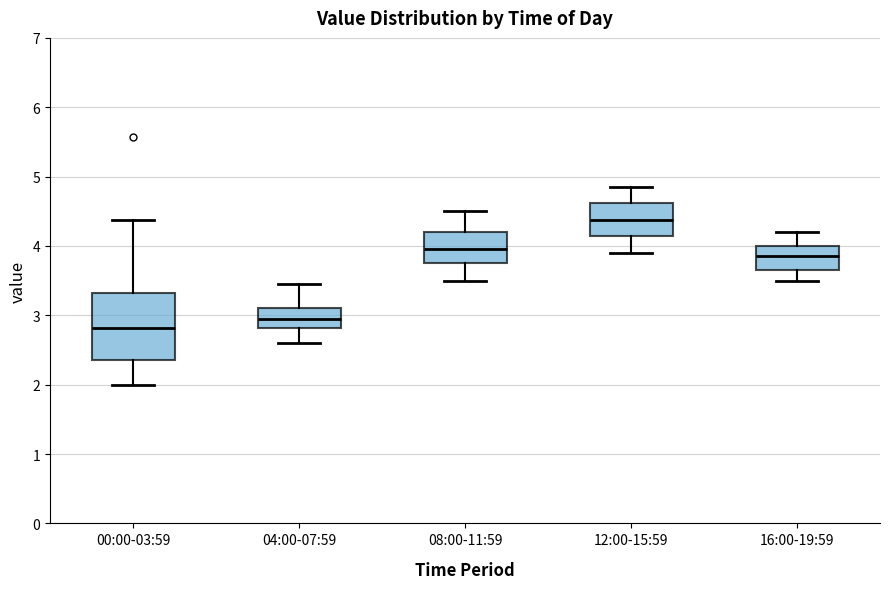

Where does the median line of the box for 16:00-19:59 sit on the y-axis? The values are not printed on the chart, so give them approximately, as read against the axis.

3.9